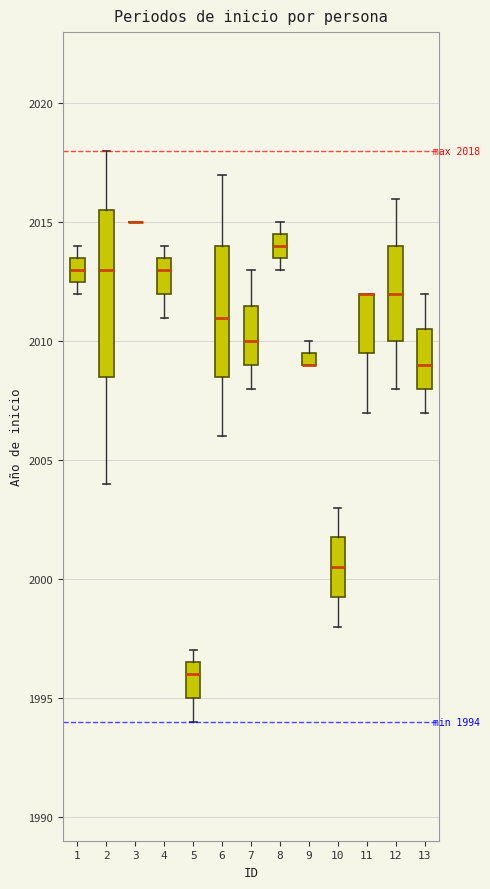

Which box is the tallest, from its lower edge to its upper edge?

2